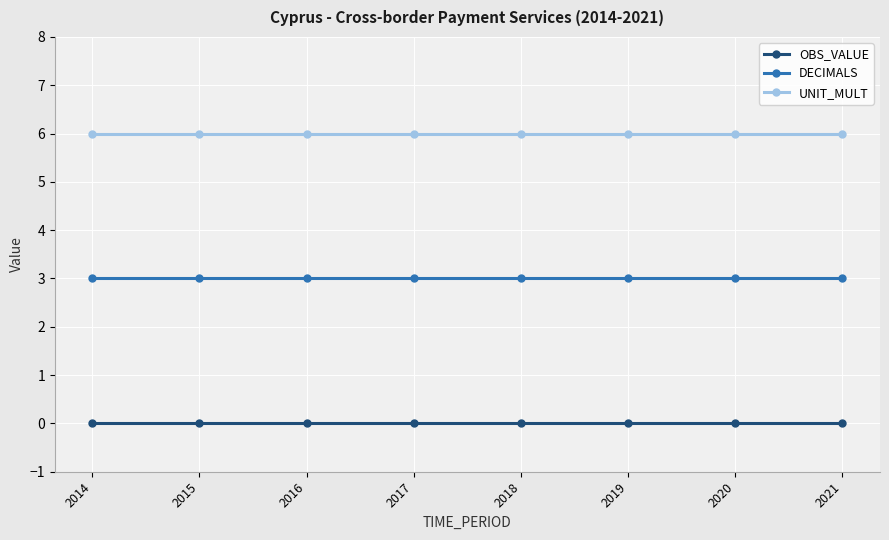

True or false: UNIT_MULT has a value of 9 at 2021.

False